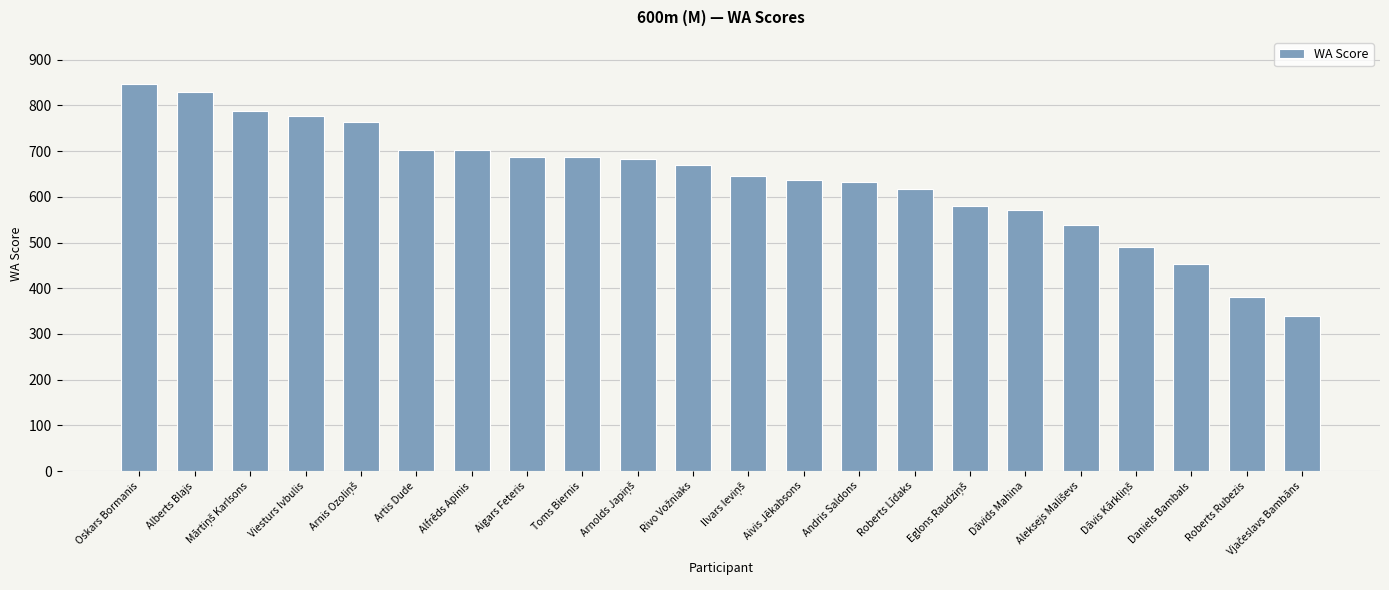

What is the change in value from Viesturs Ivbulis to Toms Biernis?

-90